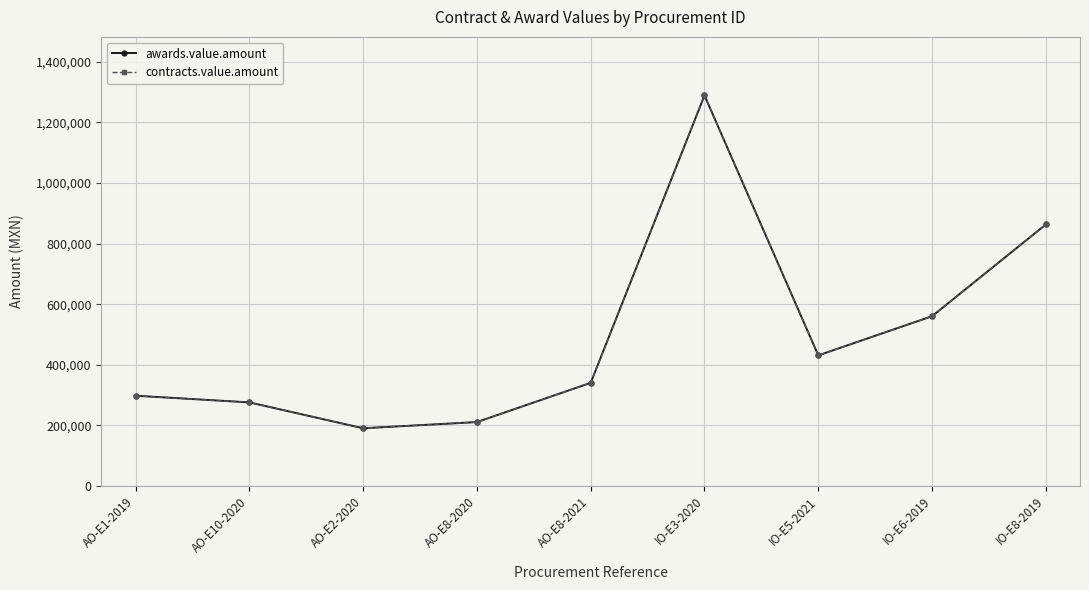

Is this an area chart (filled region under the line)?

No